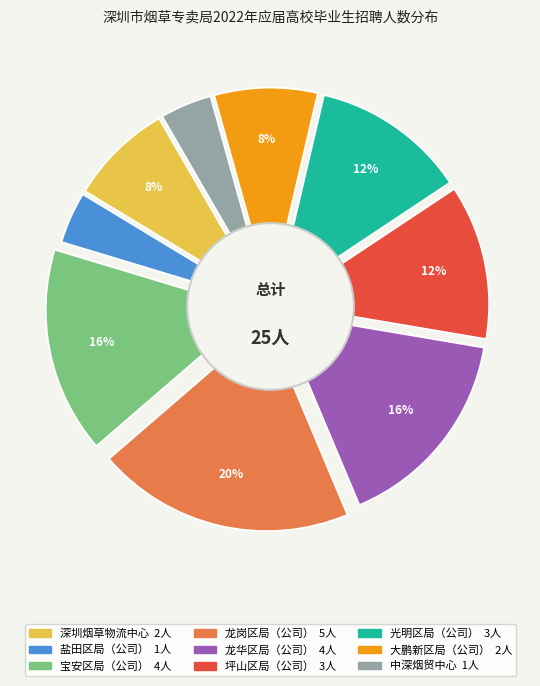

What is the largest slice in the pie chart?

龙岗区局（公司）